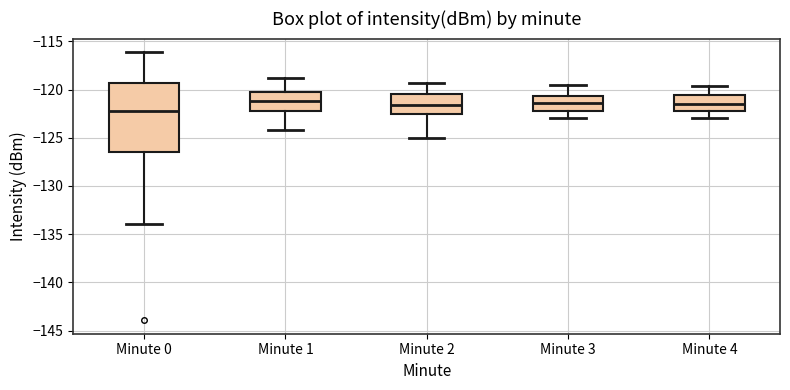

Which box is the tallest, from its lower edge to its upper edge?

Minute 0